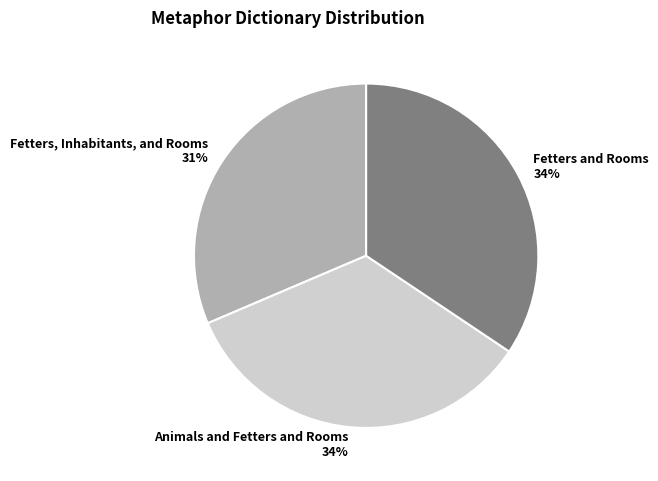

Which slice is the smallest?

Fetters, Inhabitants, and Rooms